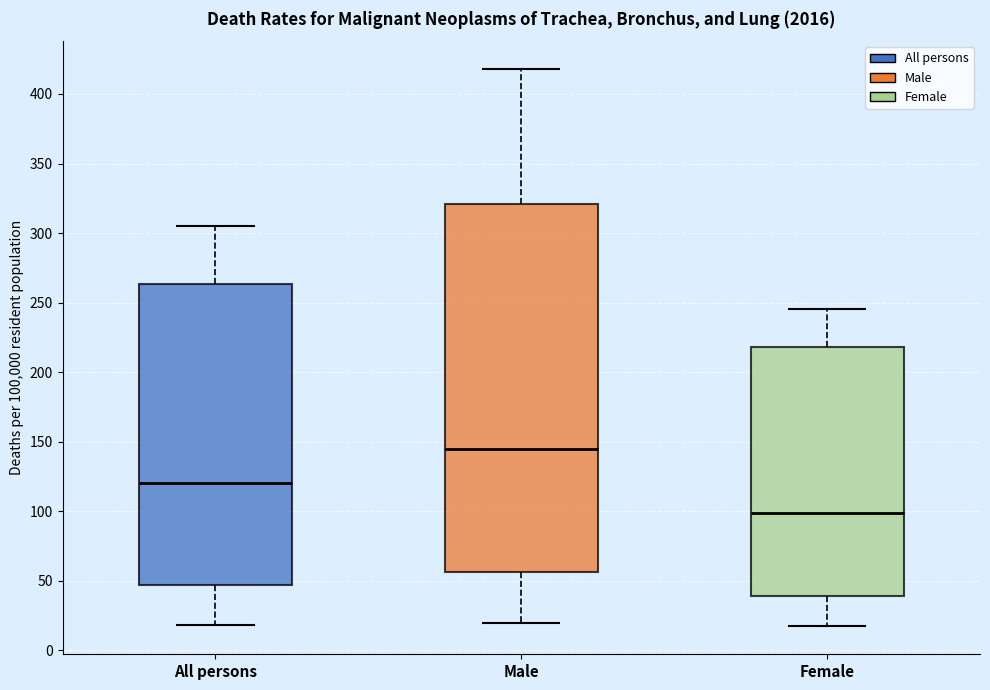

Where does the median line of the box for Female sit on the y-axis? The values are not printed on the chart, so give them approximately, as read against the axis.

100